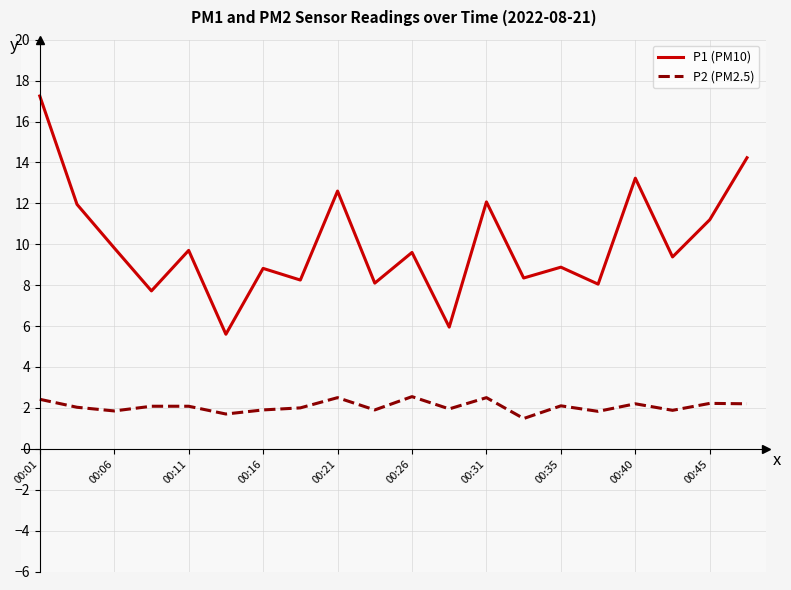

Rank the series by their average value, from highest to lowest.

P1 (PM10), P2 (PM2.5)